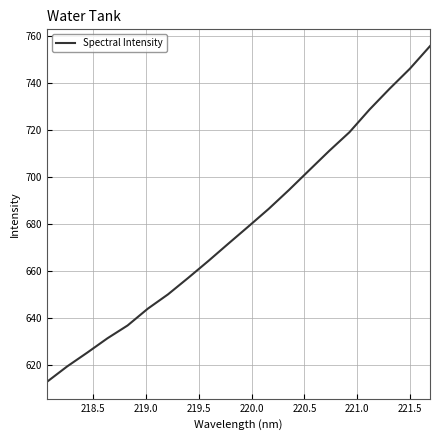

What is the difference between the maximum and minimum values?

143.0